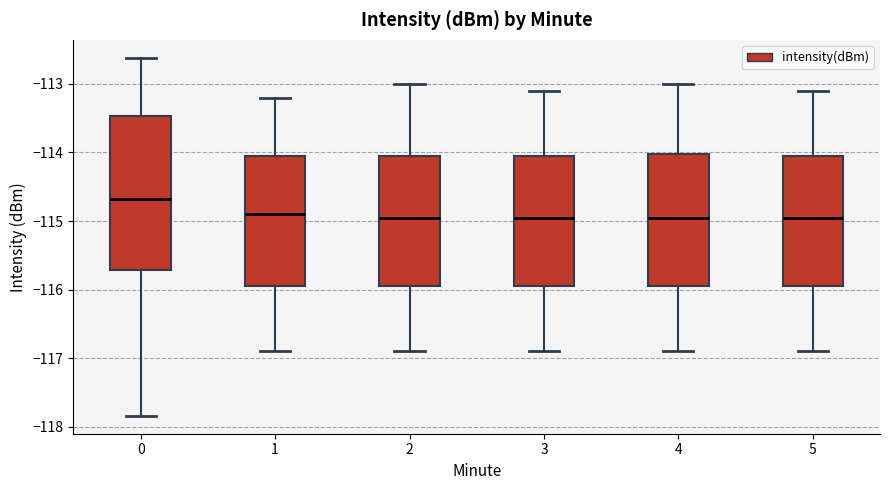

Reading left to right, read every box against the y-axis: the position of its median line, the range the box covers, and the ends of its whiskers. The values are not printed on the chart, so give them approximately, as read against the axis.

0: median -114.7, box -115.7 to -113.5, whiskers -117.8 to -112.6
1: median -114.9, box -115.9 to -114.0, whiskers -116.9 to -113.2
2: median -114.9, box -115.9 to -114.0, whiskers -116.9 to -113.0
3: median -114.9, box -115.9 to -114.0, whiskers -116.9 to -113.1
4: median -114.9, box -115.9 to -114.0, whiskers -116.9 to -113.0
5: median -114.9, box -115.9 to -114.0, whiskers -116.9 to -113.1